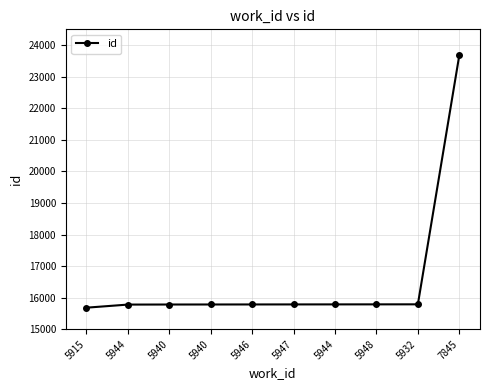

What is the label of the 7th point from the left?

5944